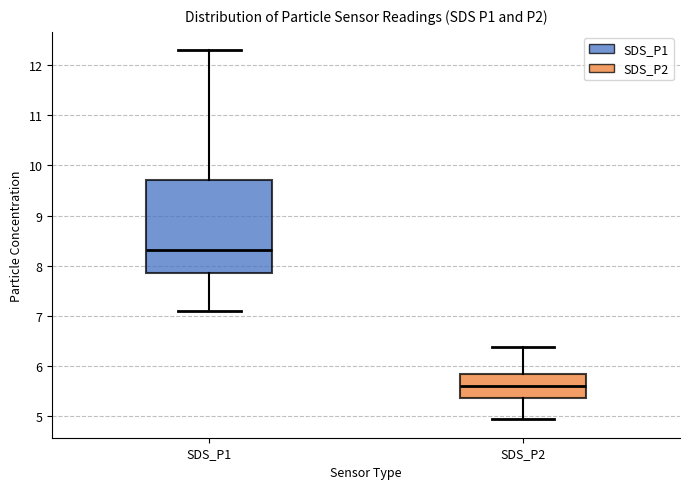

Comparing the boxes themselves (not the whiskers), which one is the tallest?

SDS_P1